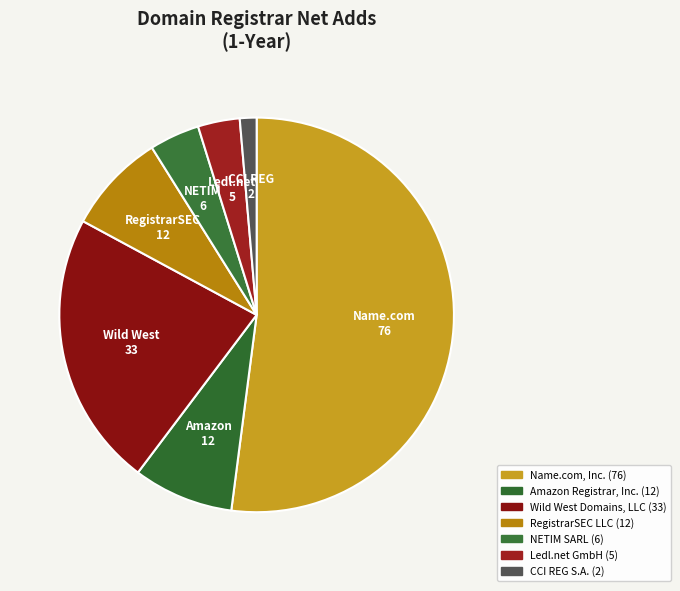

Count the number of slices in the pie.

7